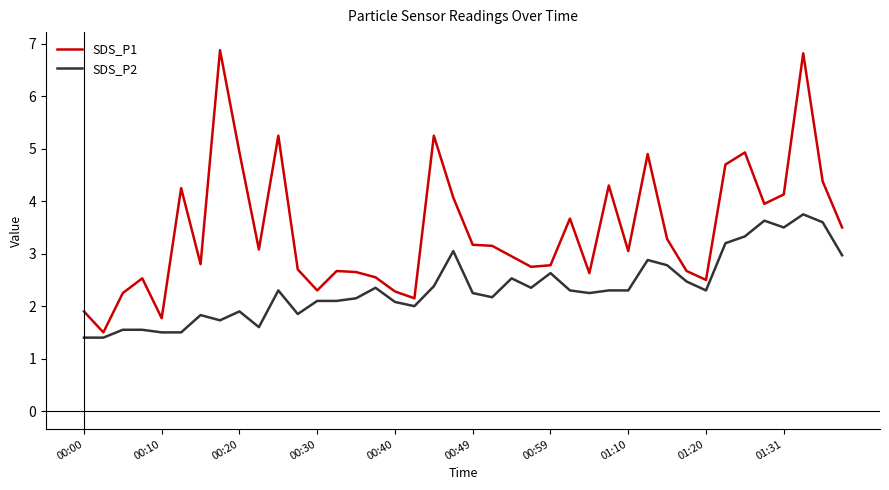

What is the minimum value shown in the chart?

1.4